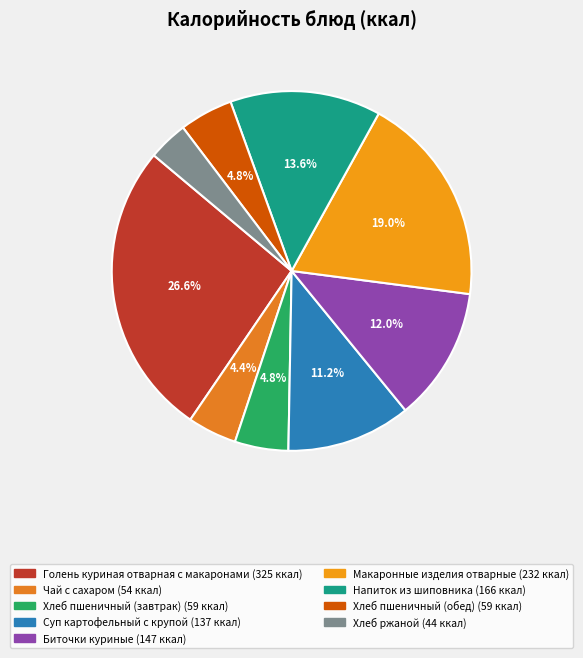

To the nearest percent, what percentage of the pie is Голень куриная отварная с макаронами?

27%